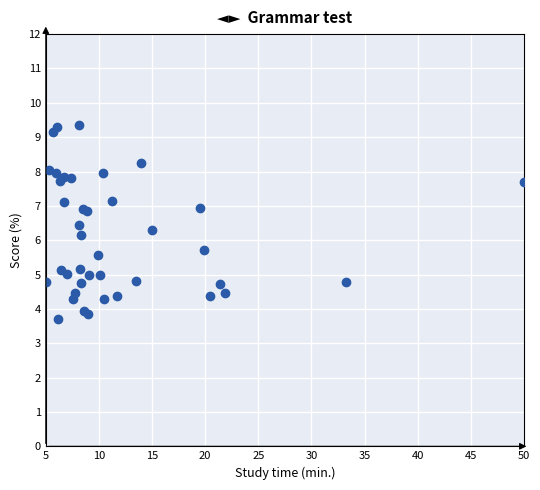

What Y value in the scatter plot is closest to 6?

6.2